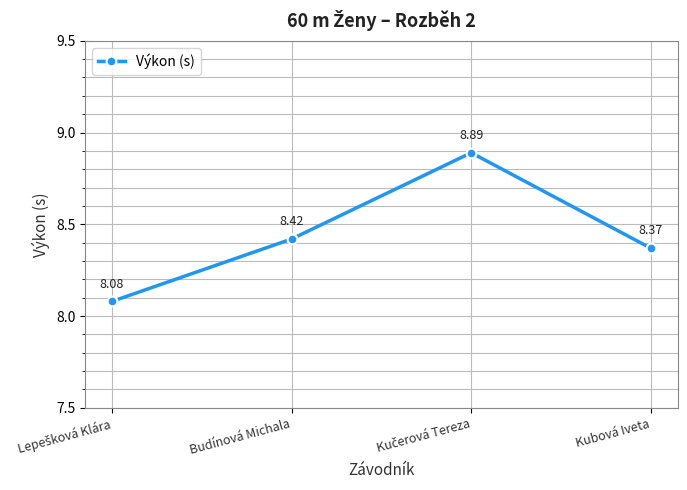

How many lines are shown in the chart?

1